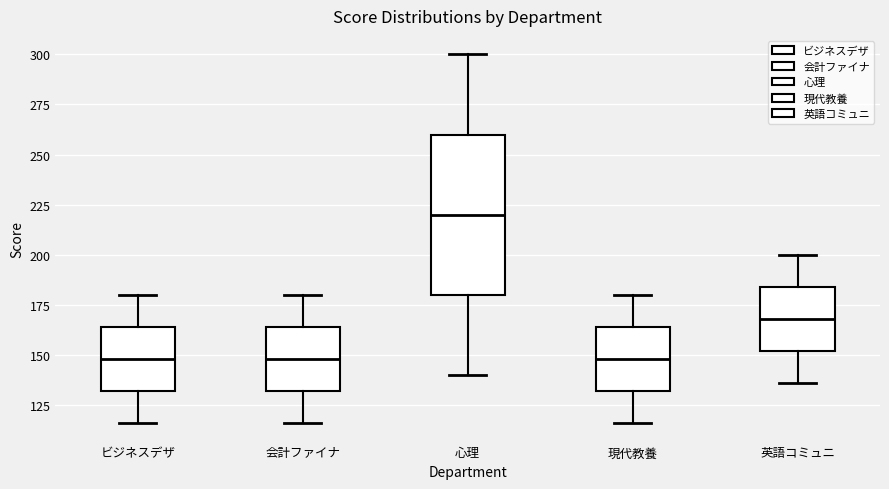

Where does the upper whisker of the box for ビジネスデザ end on the y-axis? The values are not printed on the chart, so give them approximately, as read against the axis.

180